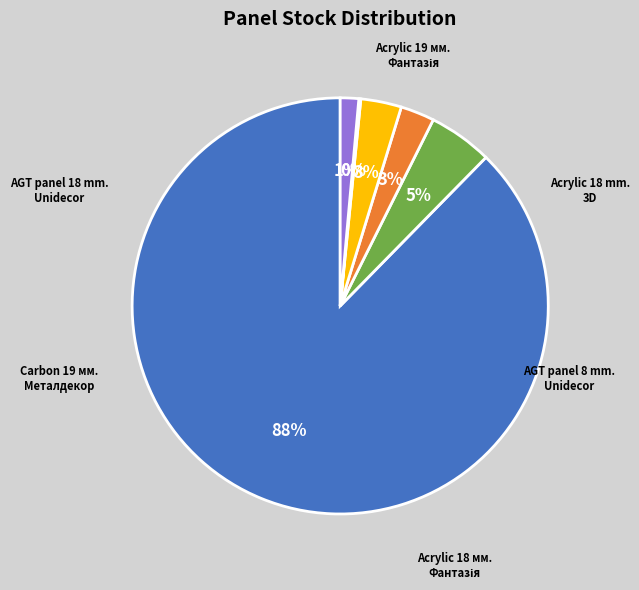

To the nearest percent, what is the average slice percentage?

17%